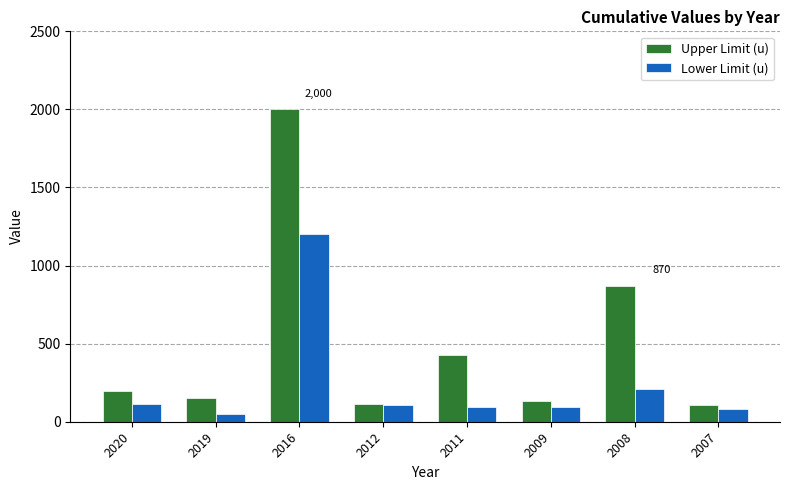

Rank the series by their maximum value, from lowest to highest.

Lower Limit (u), Upper Limit (u)